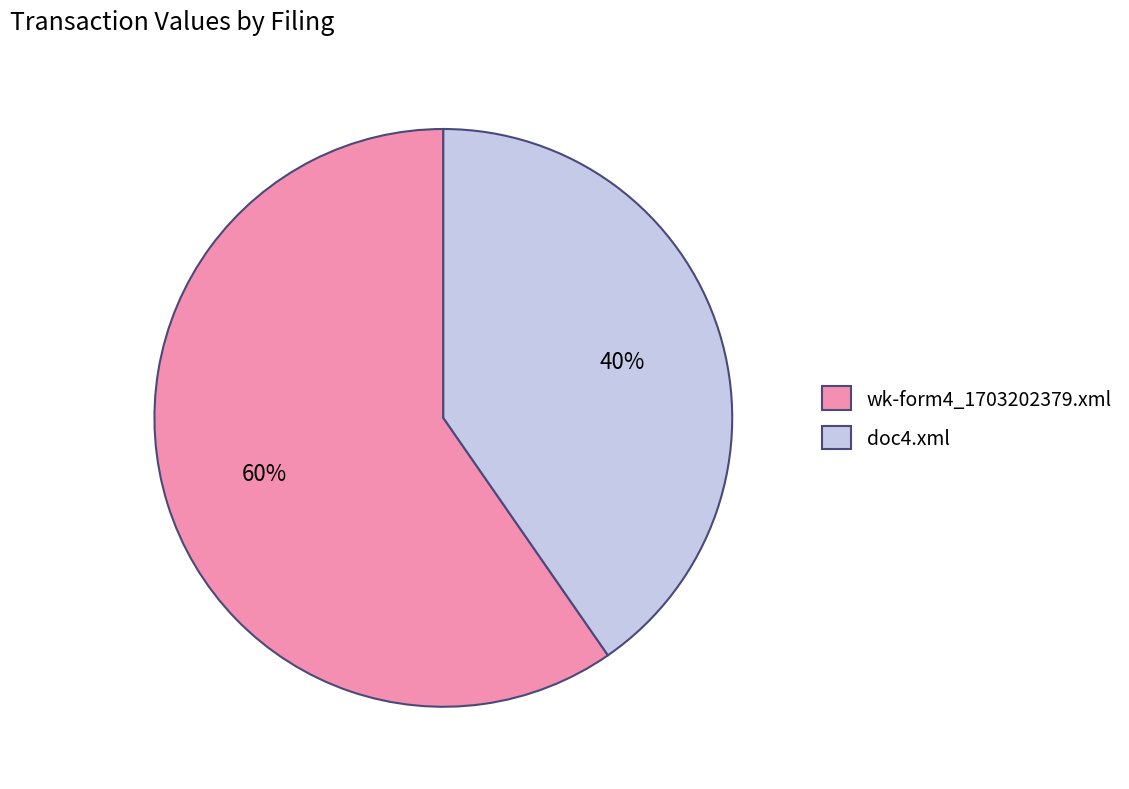

What is the majority slice?

wk-form4_1703202379.xml